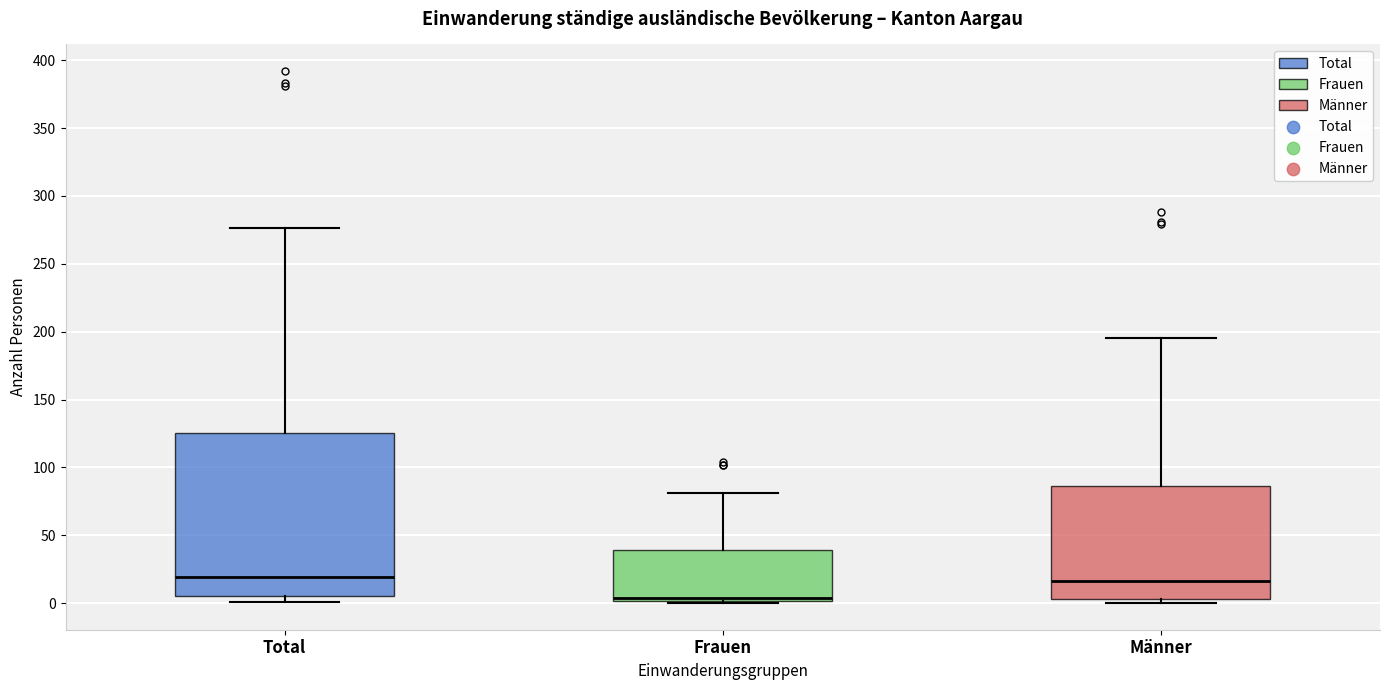

Which box is the tallest, from its lower edge to its upper edge?

Total